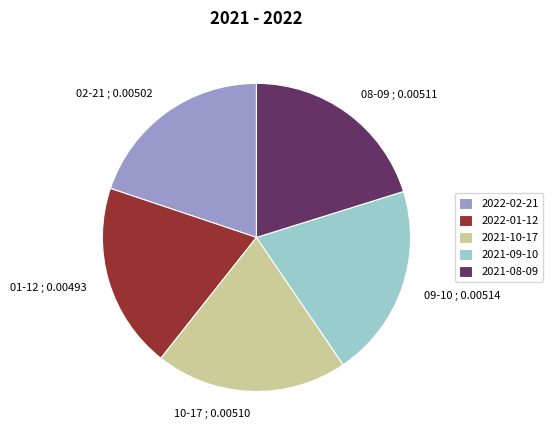

True or false: 2021-08-09 accounts for 7% of the total.

False